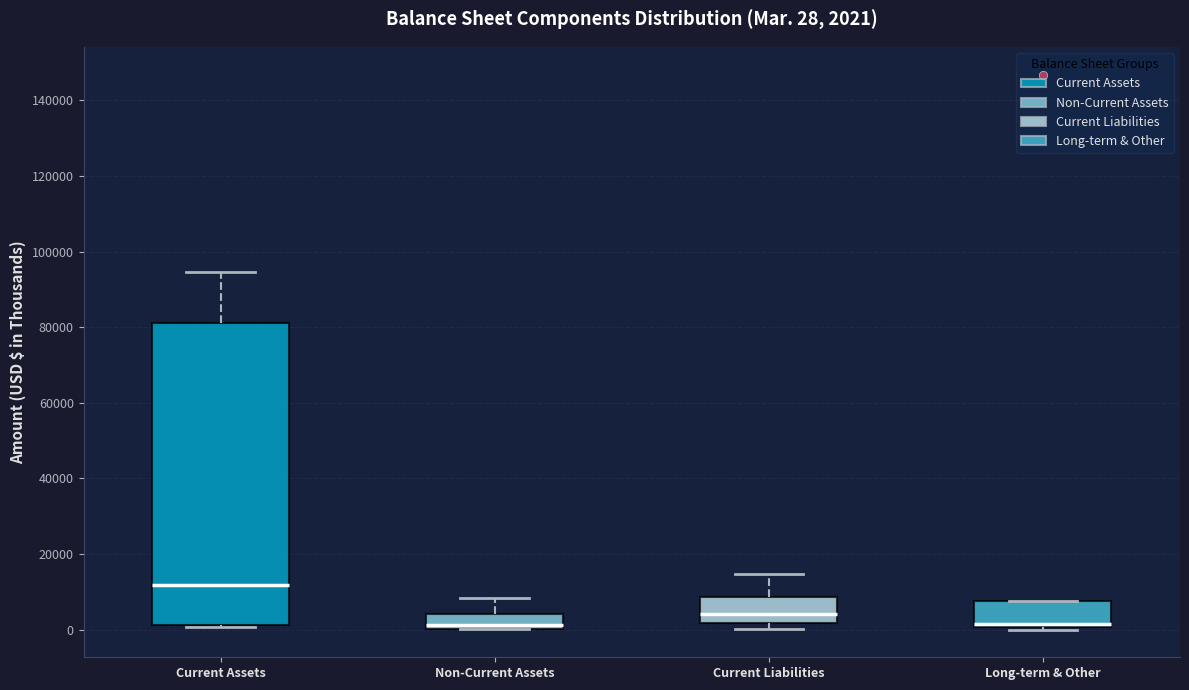

Comparing the boxes themselves (not the whiskers), which one is the tallest?

Current Assets